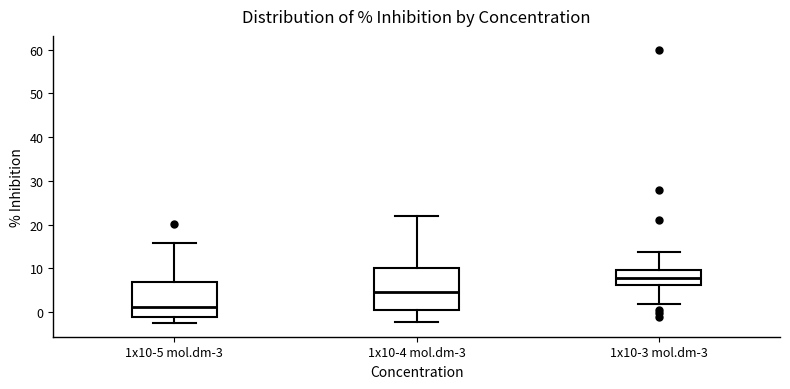

Reading left to right, transcribe this box plot: for each box, give where its median line is, the range the box spans, and where its two whiskers end, as read against the y-axis. The values are not printed on the chart, so give them approximately, as read against the axis.

1x10-5 mol.dm-3: median 1, box -1 to 7, whiskers -3 to 16
1x10-4 mol.dm-3: median 5, box 0 to 10, whiskers -2 to 22
1x10-3 mol.dm-3: median 8, box 6 to 10, whiskers 2 to 14